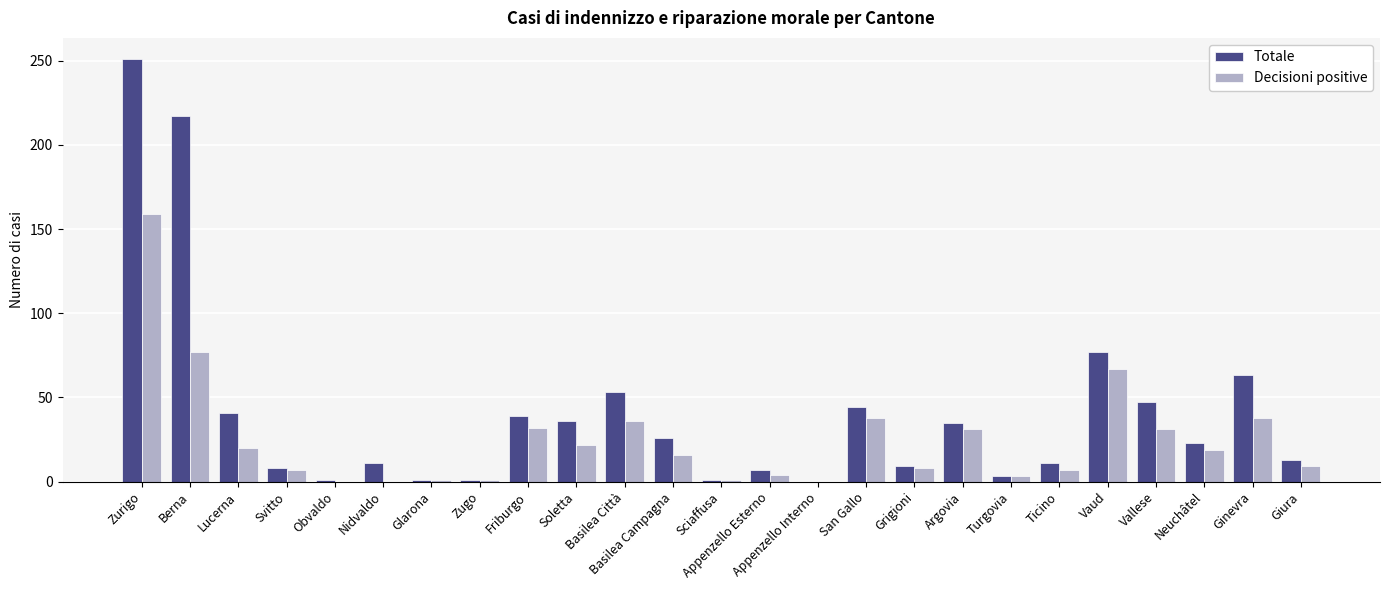

What is the sum of all Totale values?

1018